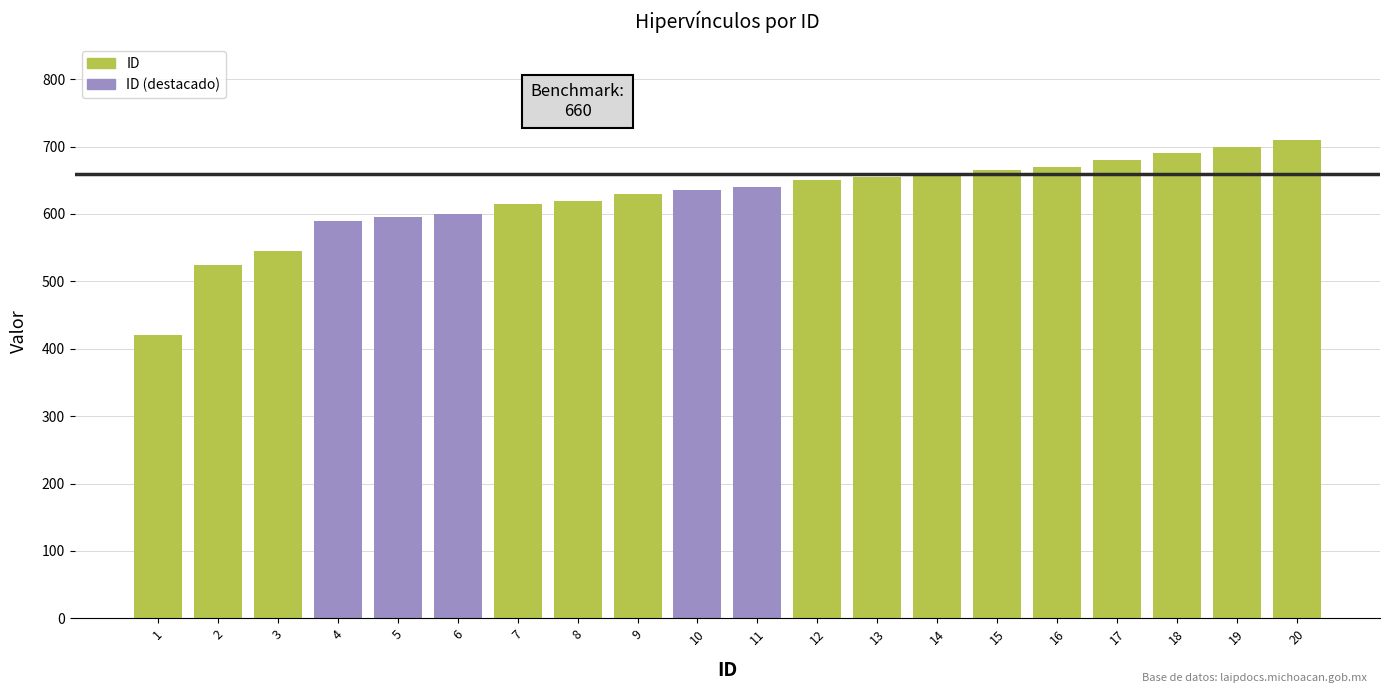

Are the bars grouped side by side (vs. stacked)?

No